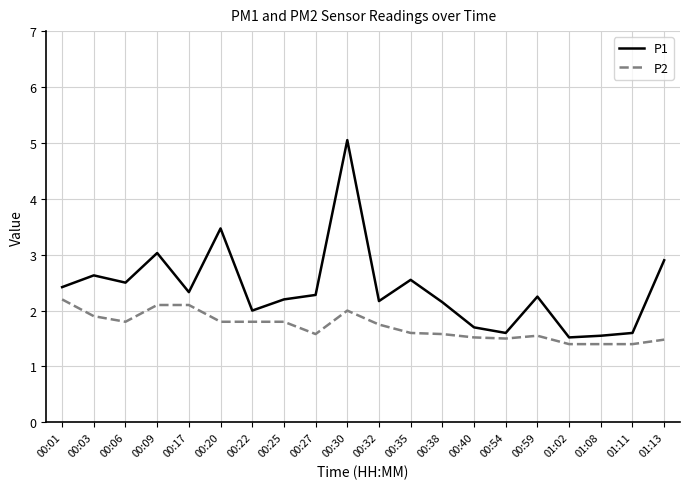

Which category has the highest value in the P1 series?

00:30